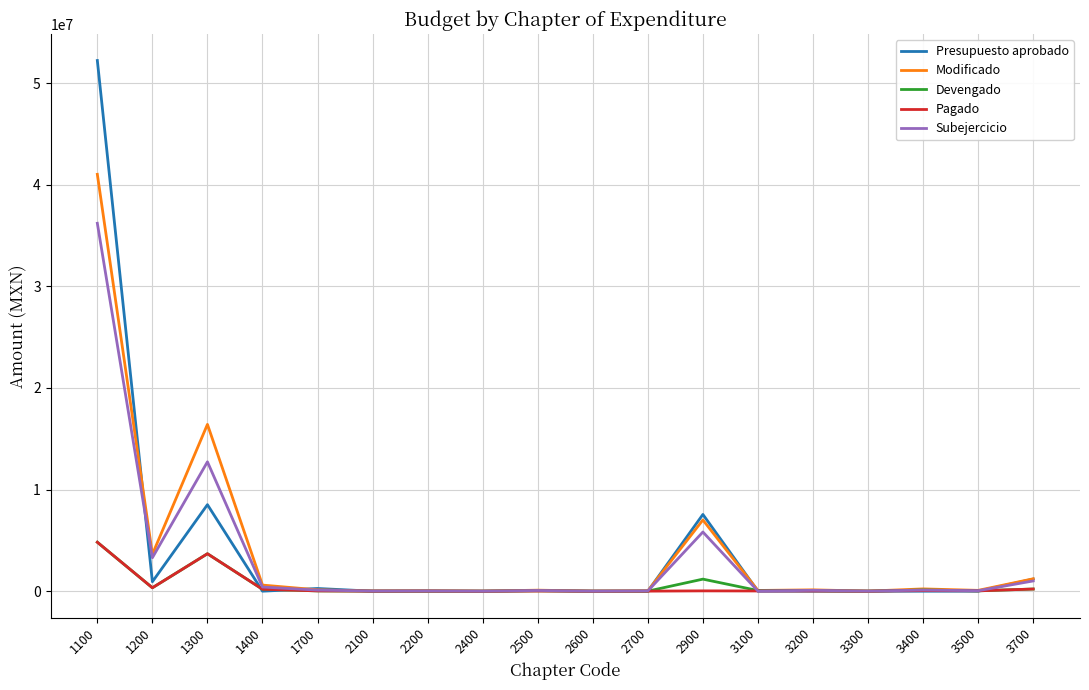

Is the value of Presupuesto aprobado at 3700 greater than the value of Pagado at 2500?

Yes